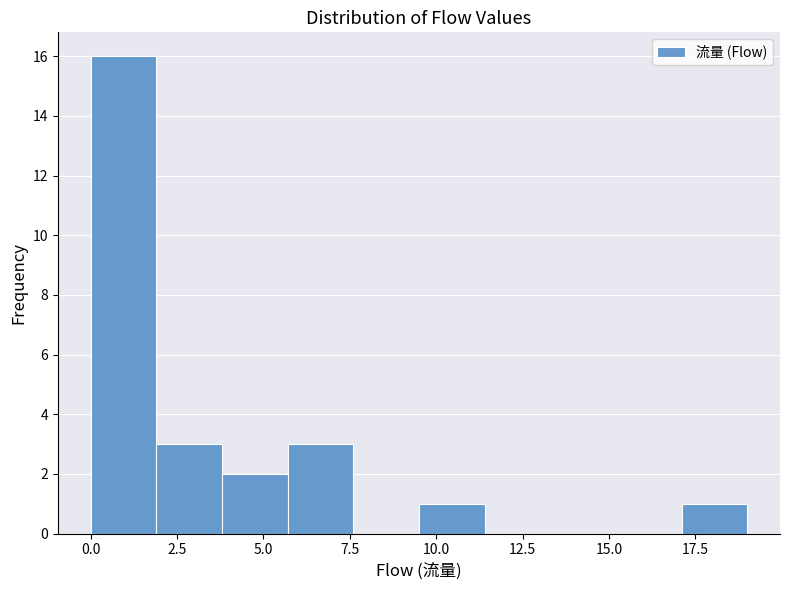

Read against the x-axis, roughly where is the centre of the tallest bar?

1.0